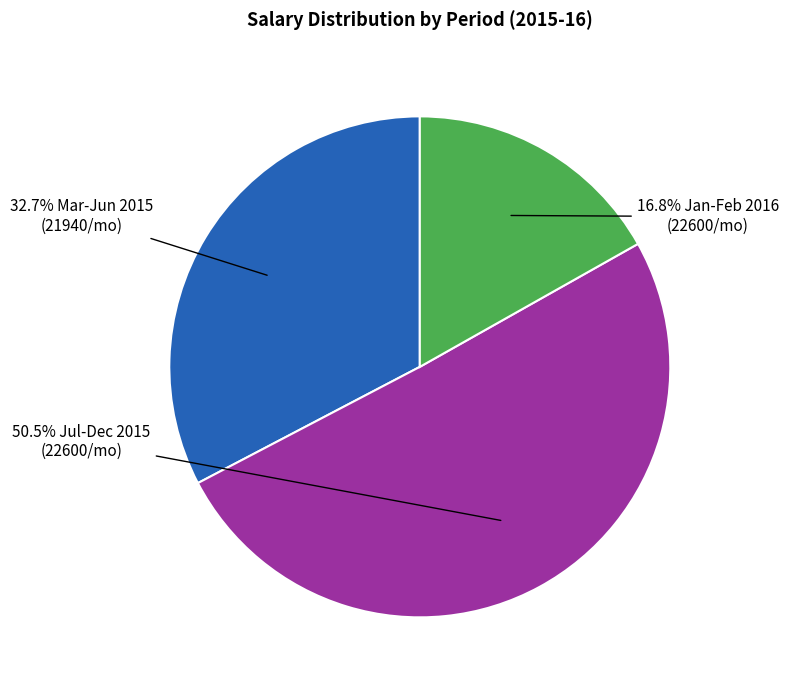

How many slices are in this pie chart?

3